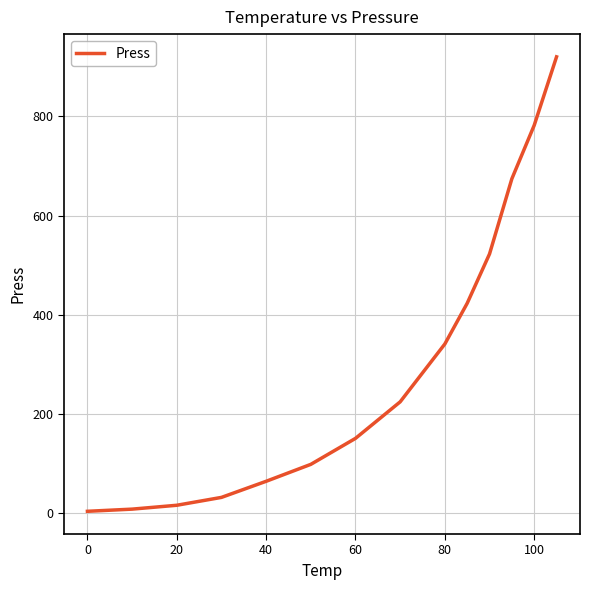

What is the greatest value displayed?

920.0